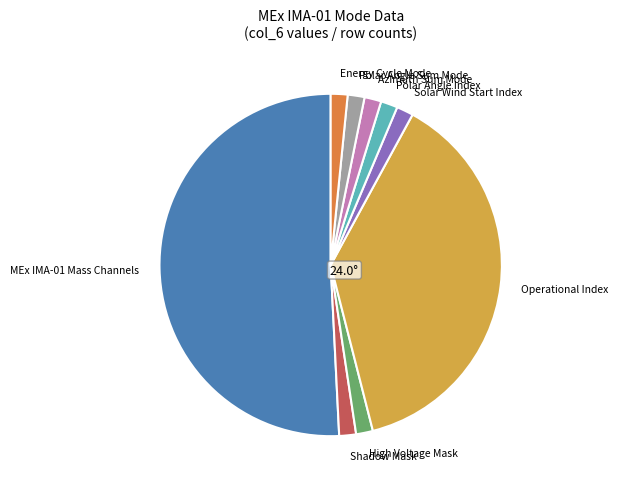

Which has a higher value, Operational Index or Shadow Mask?

Operational Index